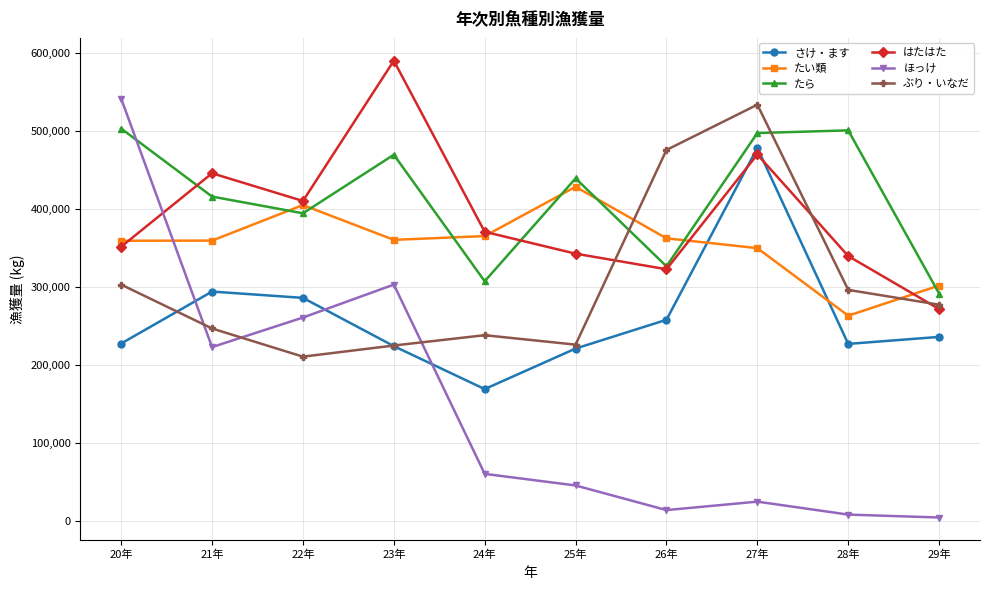

How many data points in さけ・ます are less than 235840?

5